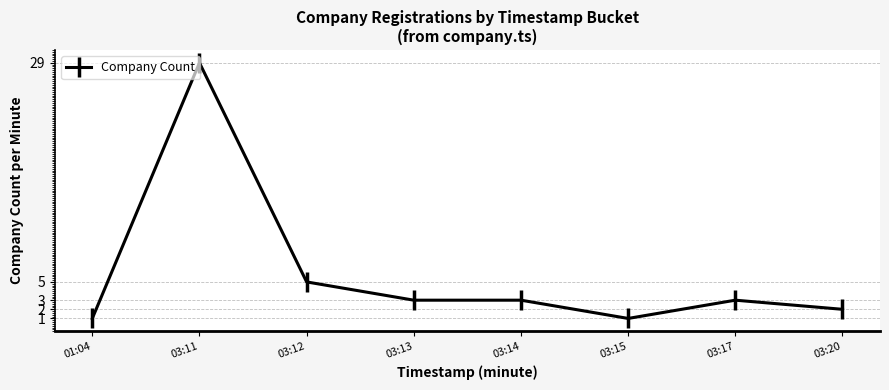

What is the sum of the values at 03:12 and 03:20?

7